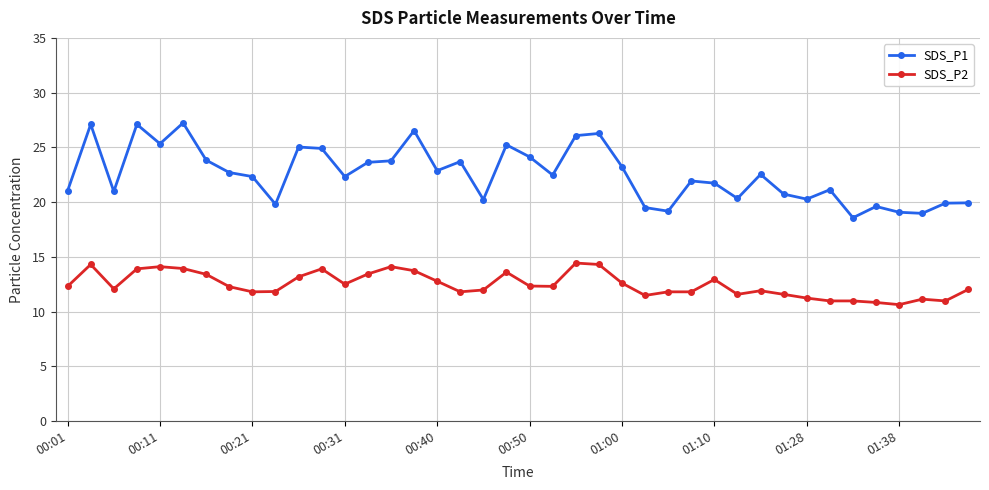

True or false: SDS_P2 has more than 2 interior local peaks.

True